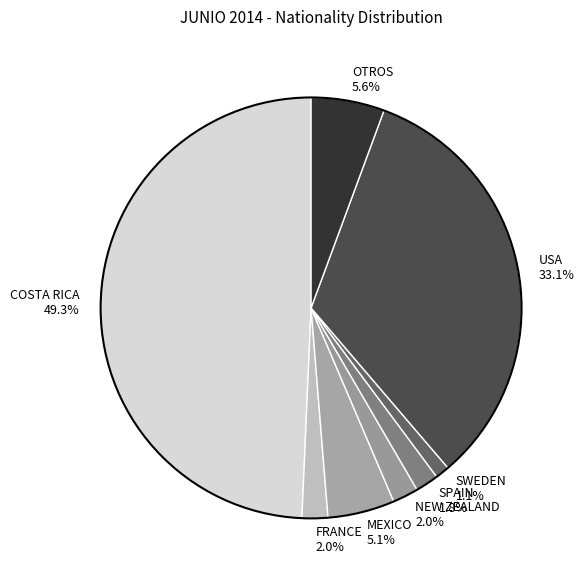

Between MEXICO 5.1% and FRANCE 2.0%, which is larger?

MEXICO 5.1%